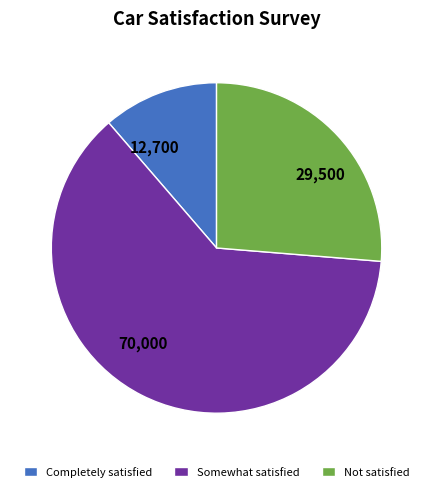

Does any single category account for the majority?

Yes